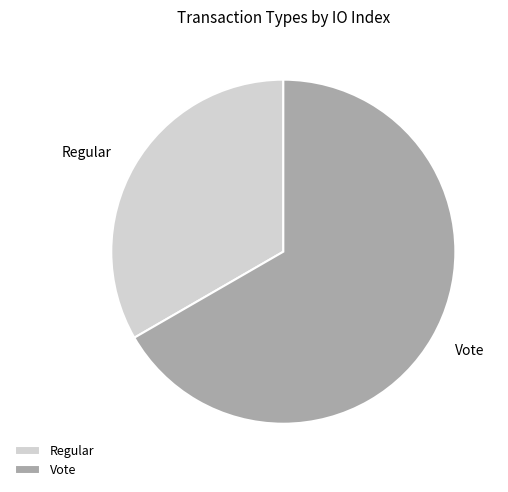

Is Vote the majority of the pie?

Yes